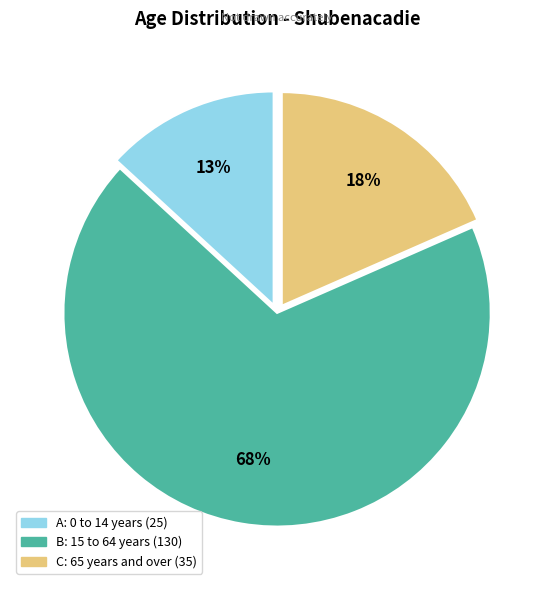

How many segments does this pie chart have?

3